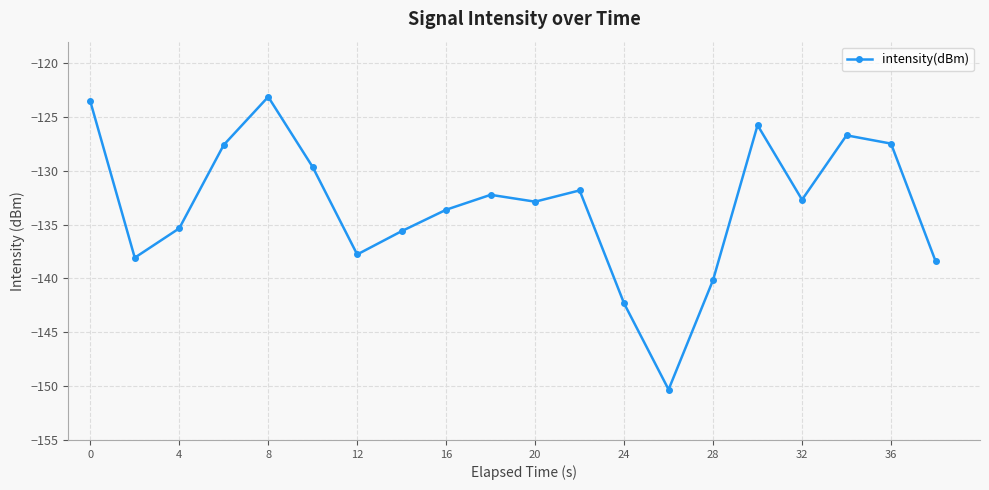

How many values are below -132?

12